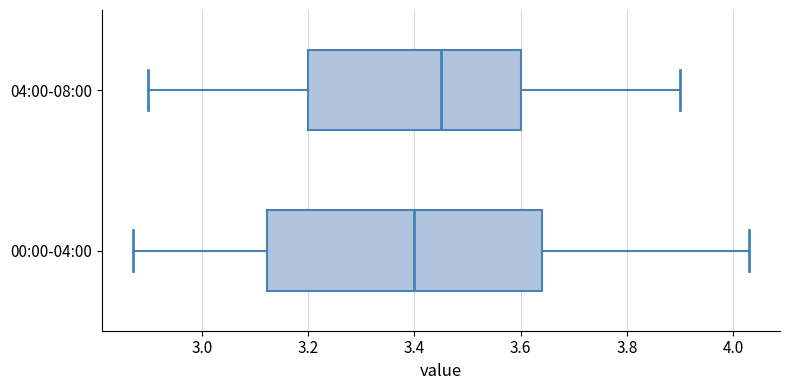

Which box is the widest, from its left edge to its right edge?

00:00-04:00